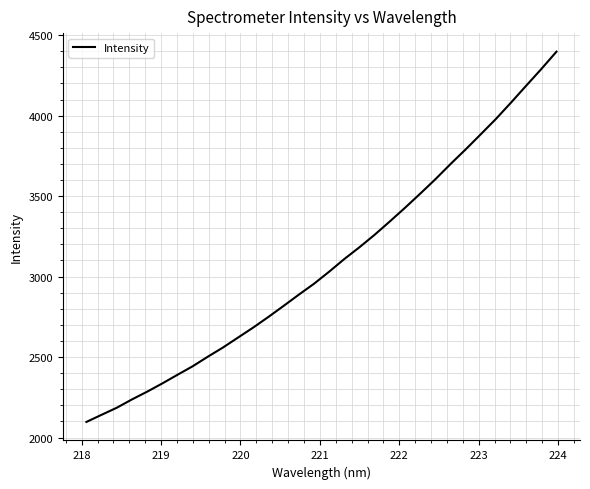

What is the minimum value shown in the chart?

2097.0